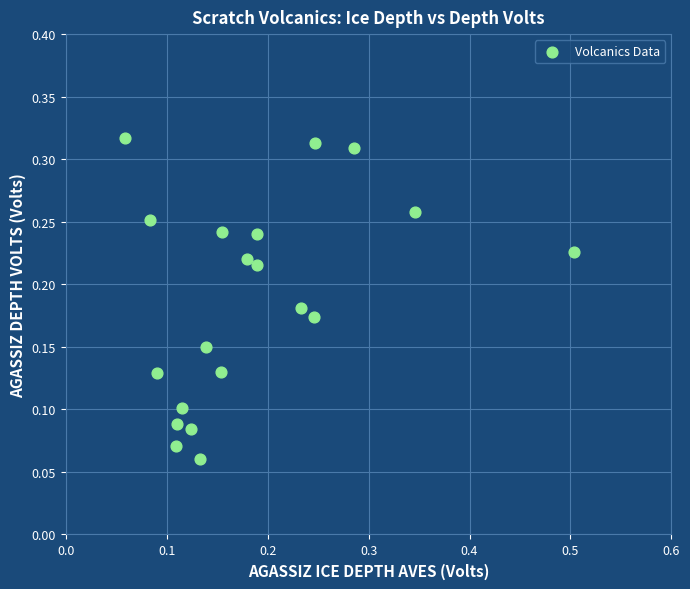

Count the number of points in this scatter plot.

20